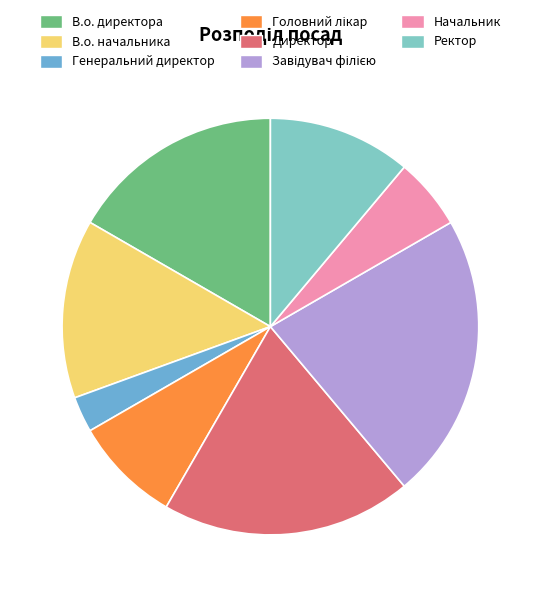

True or false: В.о. директора accounts for 17% of the total.

True